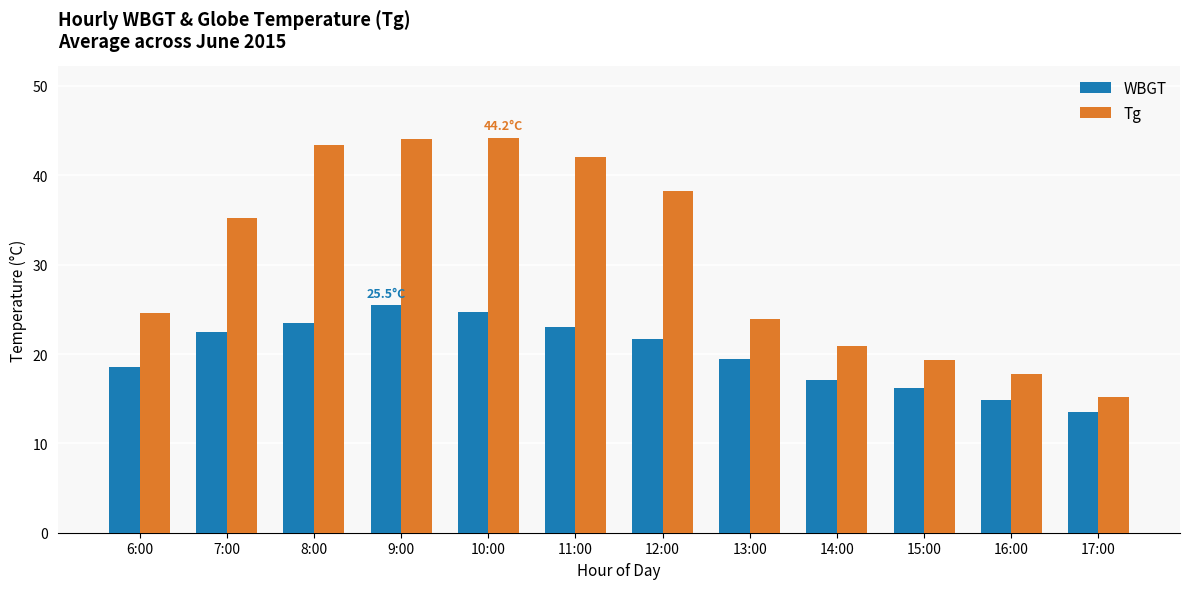

Rank the series at 14:00 from lowest to highest value.

WBGT, Tg